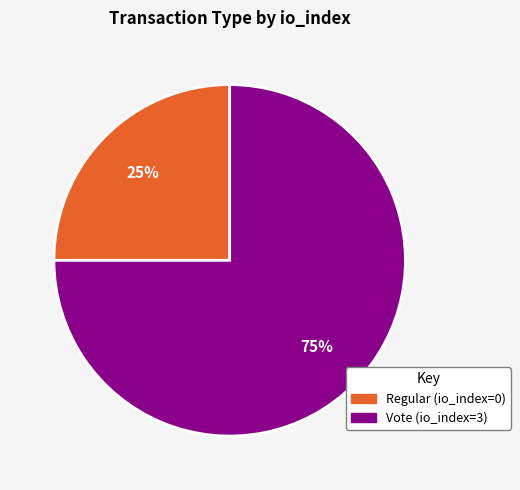

Is the sum of Regular and Vote greater than half?

Yes